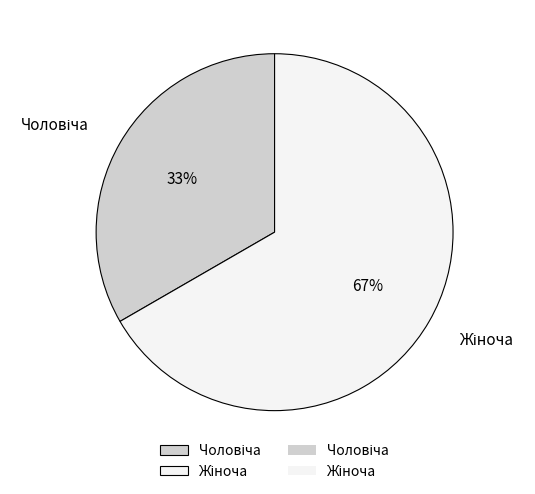

To the nearest percent, what is the average slice percentage?

50%